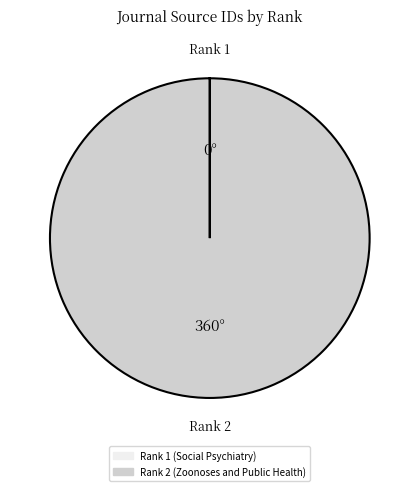

Is there a majority slice in this chart?

Yes